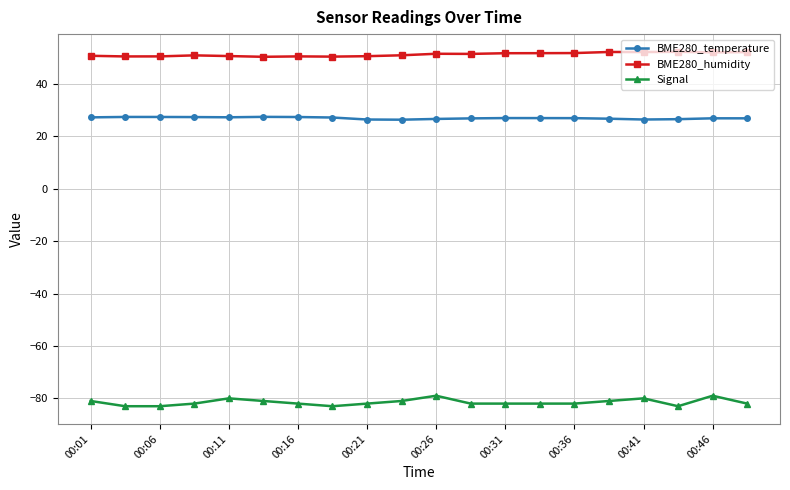

List the series in order of their overall mean, lowest first.

Signal, BME280_temperature, BME280_humidity